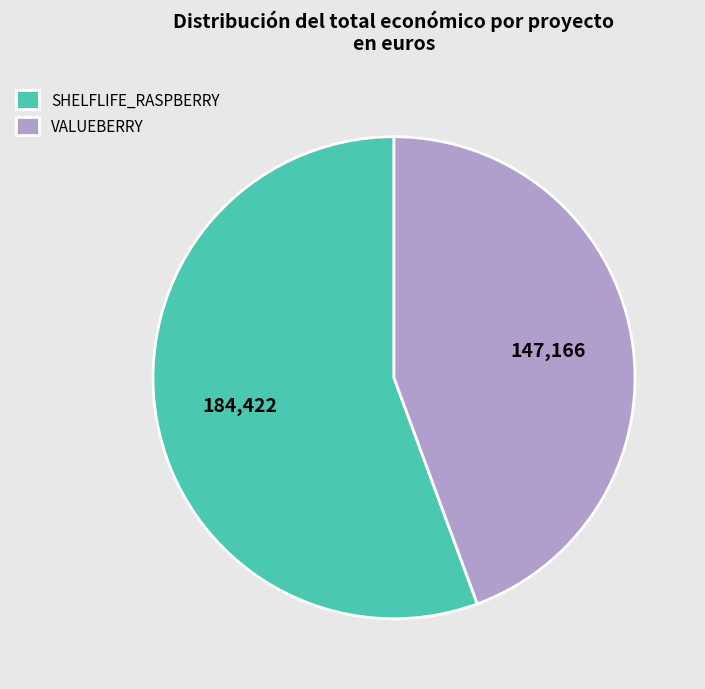

Which slice is the smallest?

VALUEBERRY